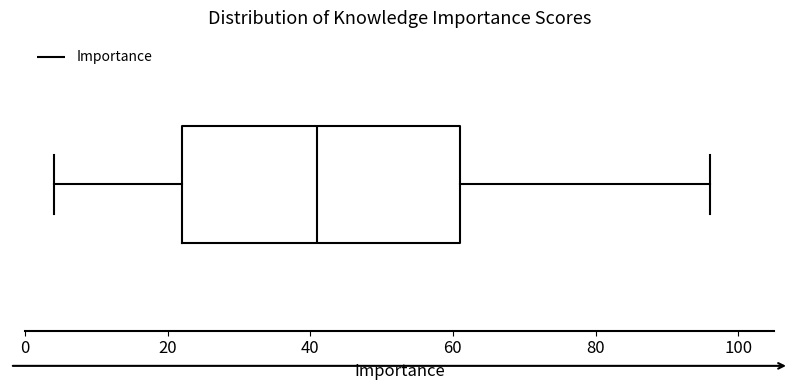

Where does the right whisker of the box end on the x-axis? The values are not printed on the chart, so give them approximately, as read against the axis.

96